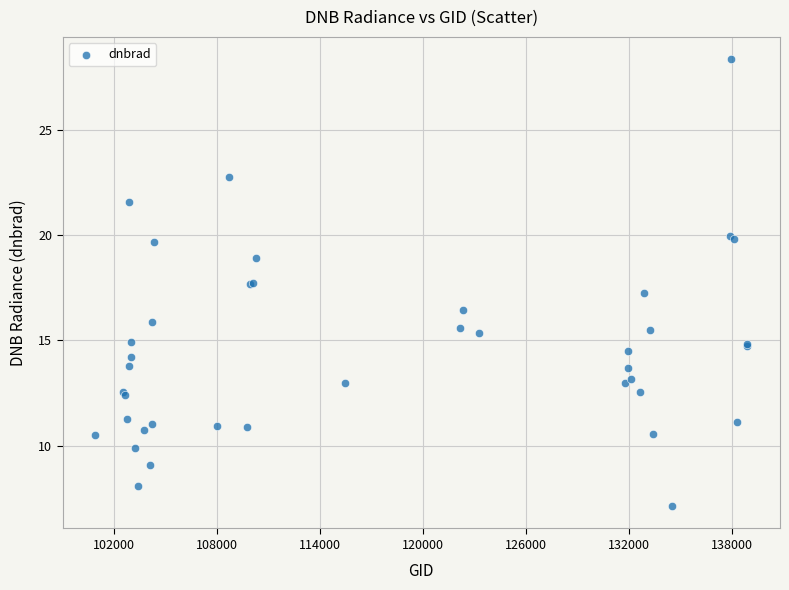

What Y value in the scatter plot is closest to 17?

17.3